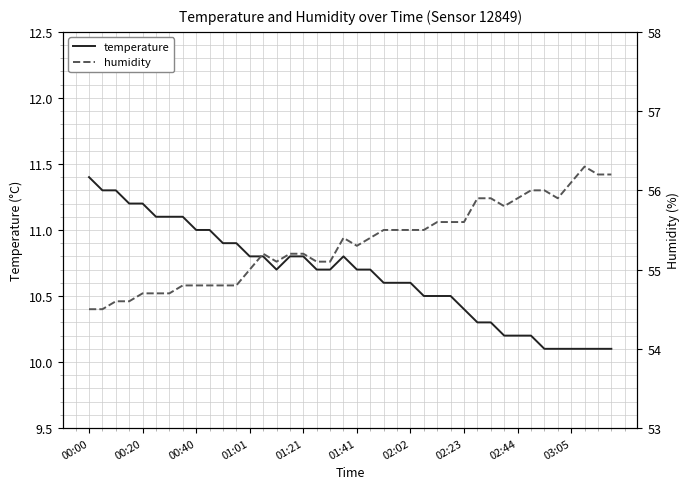

What is the difference between the maximum and minimum values in the temperature series?

1.3